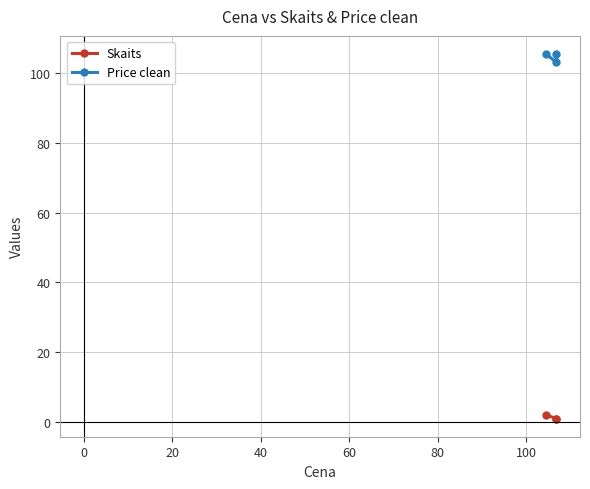

Which series has the largest total across all categories?

Price clean